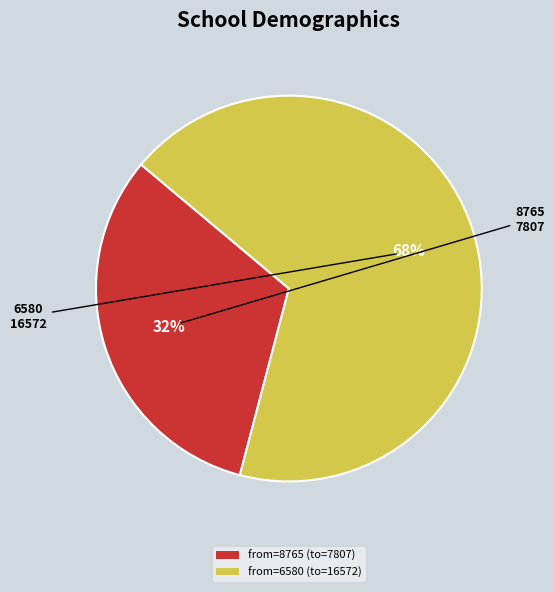

Does from=8765 (to=7807) represent more than half of the total?

No